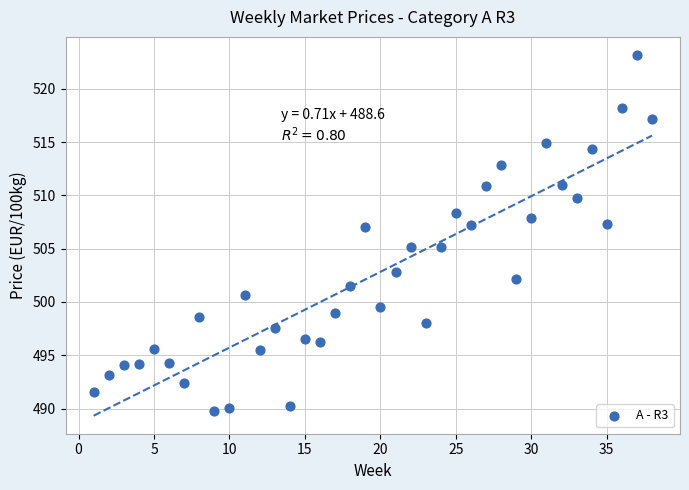

What is the range of X values (max minus min)?

37.0